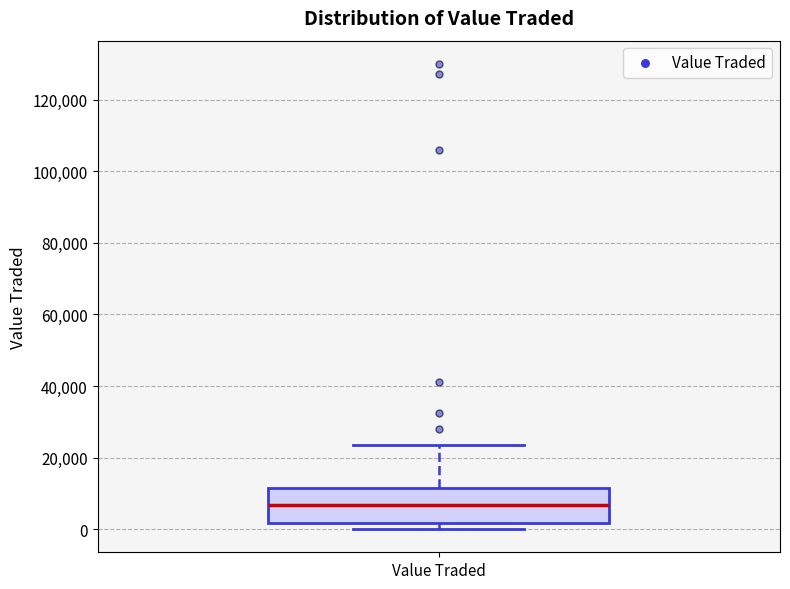

Read this box plot against the y-axis: the position of the median line, the range covered by the box, and the ends of both whiskers. The values are not printed on the chart, so give them approximately, as read against the axis.

median 6000, box 2000 to 12000, whiskers 0 to 24000